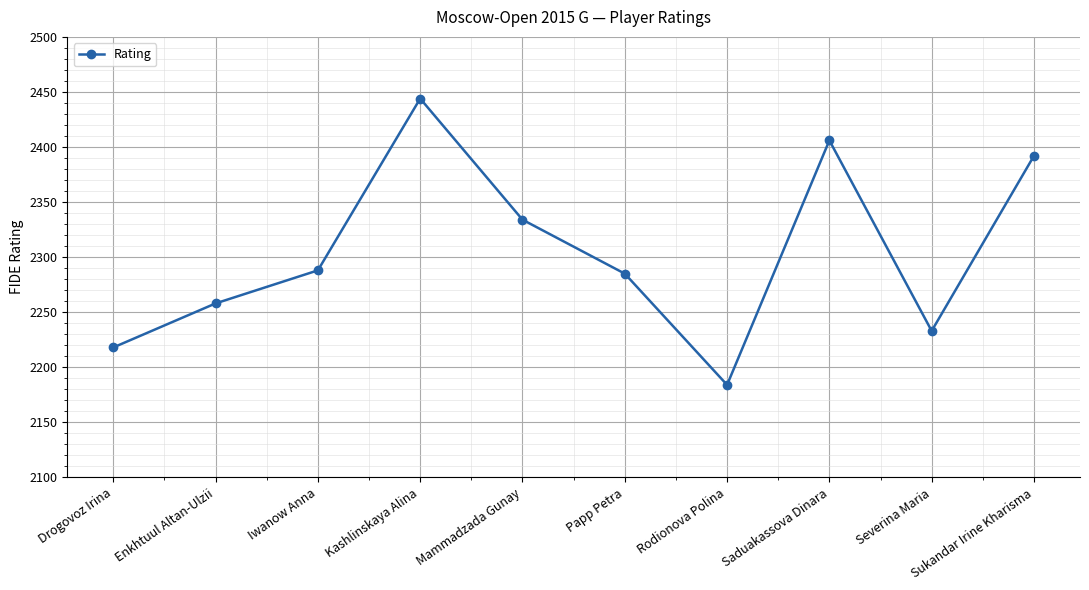

Where is the first local minimum?

Rodionova Polina